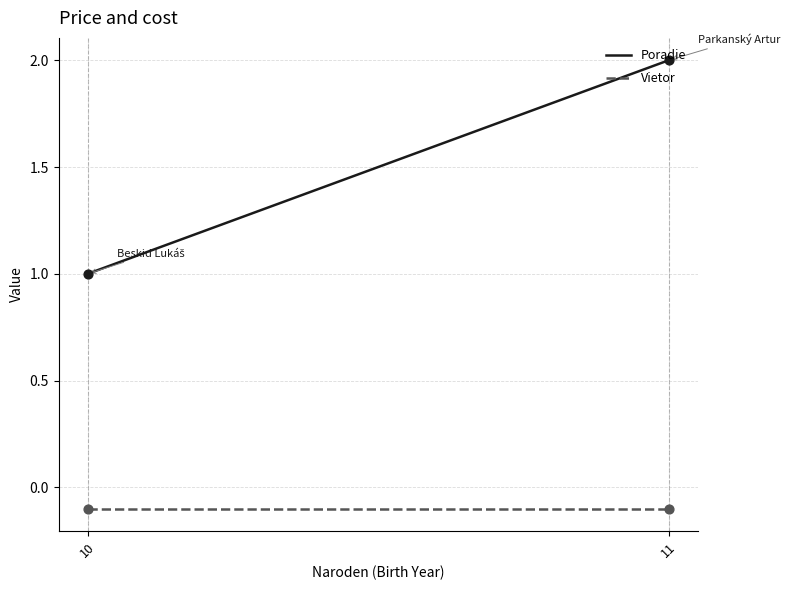

What are all the series names shown in the legend?

Poradie, Vietor